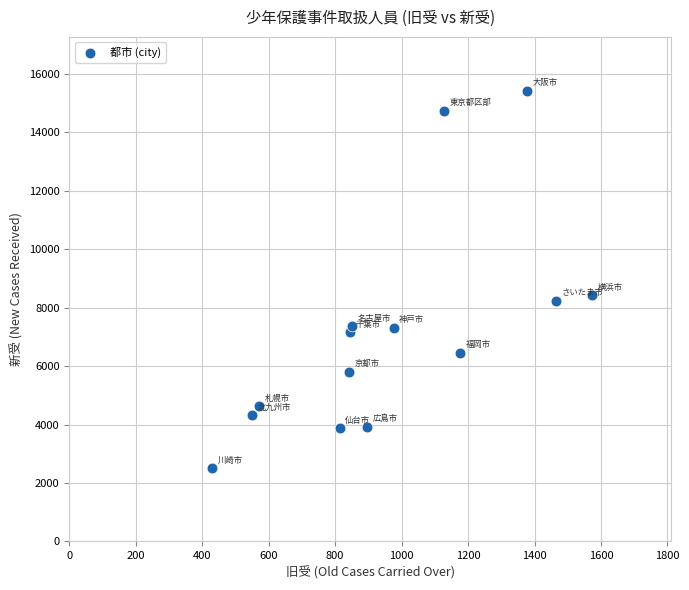

What Y value in the scatter plot is closest to 8963?

8427